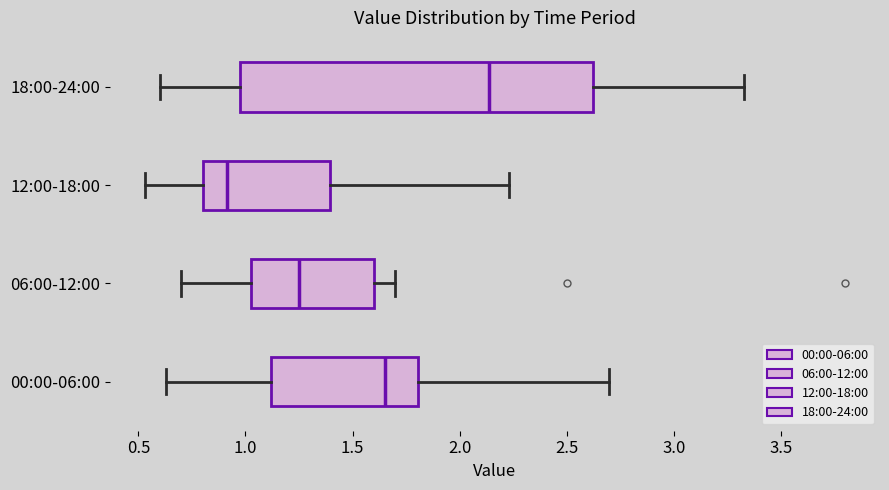

Reading bottom to top, transcribe this box plot: for each box, give where its median line is, the range the box spans, and where its two whiskers end, as read against the x-axis. The values are not printed on the chart, so give them approximately, as read against the axis.

00:00-06:00: median 1.65, box 1.10 to 1.80, whiskers 0.65 to 2.70
06:00-12:00: median 1.25, box 1.05 to 1.60, whiskers 0.70 to 1.70
12:00-18:00: median 0.90, box 0.80 to 1.40, whiskers 0.55 to 2.25
18:00-24:00: median 2.15, box 0.95 to 2.60, whiskers 0.60 to 3.35